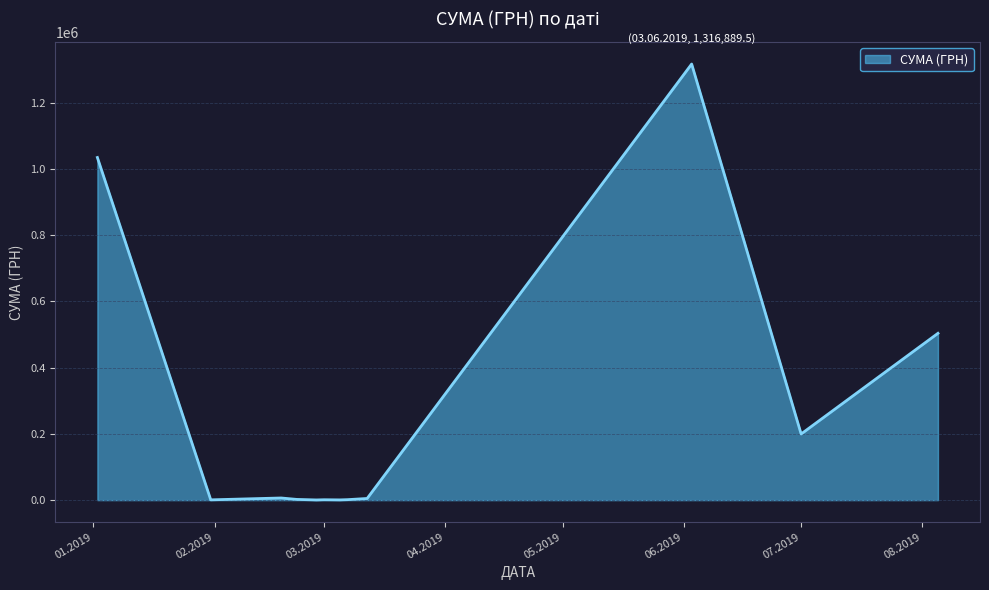

What is the maximum value shown in the chart?

1316889.5